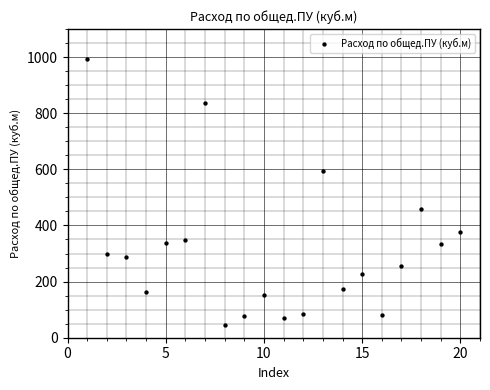

What is the range of X values (max minus min)?

19.0